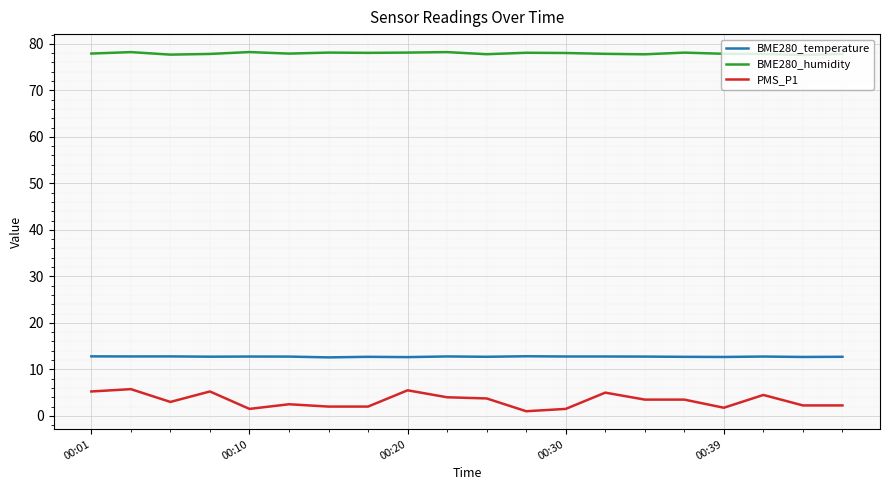

What is the highest value of the BME280_temperature series?

12.8